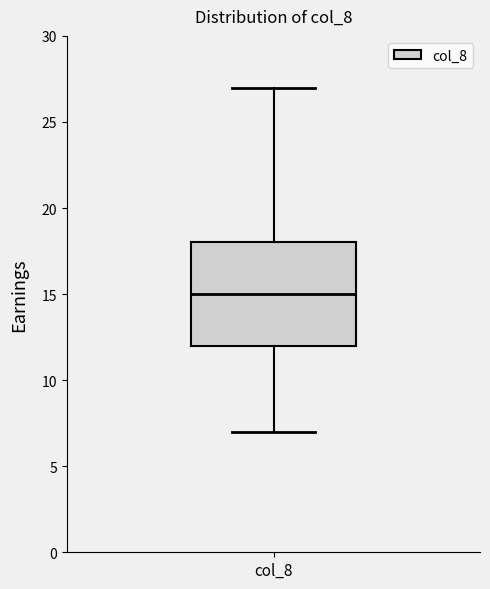

Read this box plot against the y-axis: the position of the median line, the range covered by the box, and the ends of both whiskers. The values are not printed on the chart, so give them approximately, as read against the axis.

median 15, box 12 to 18, whiskers 7 to 27